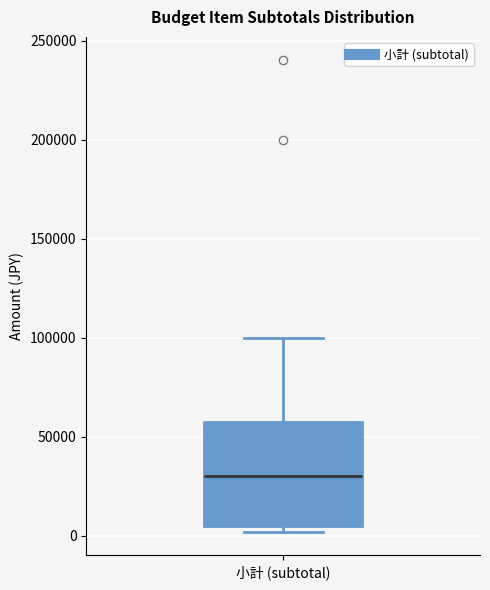

Read this box plot against the y-axis: the position of the median line, the range covered by the box, and the ends of both whiskers. The values are not printed on the chart, so give them approximately, as read against the axis.

median 30000, box 5000 to 55000, whiskers 0 to 100000